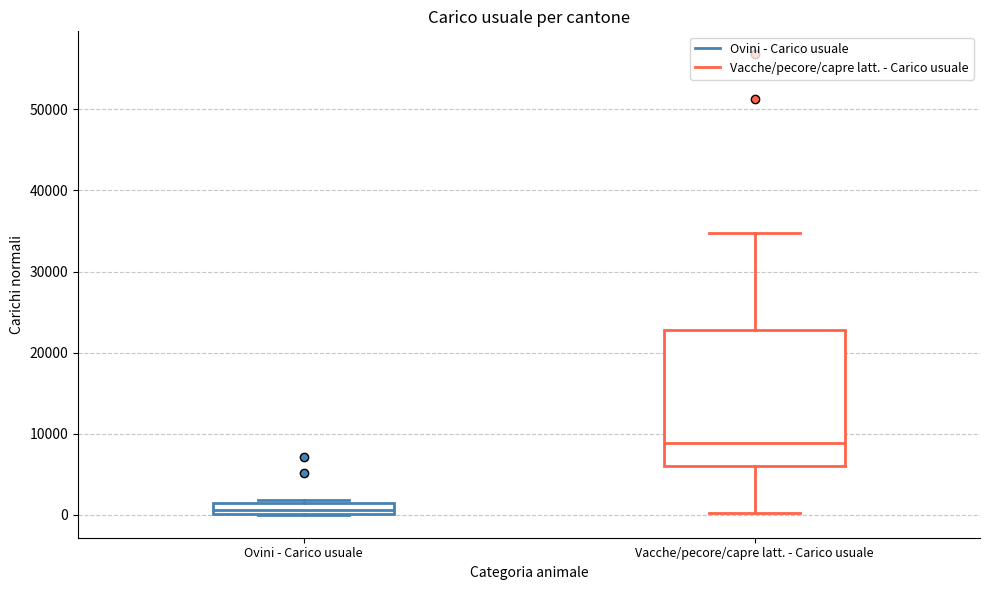

Comparing the boxes themselves (not the whiskers), which one is the tallest?

Vacche/pecore/capre latt. - Carico usuale